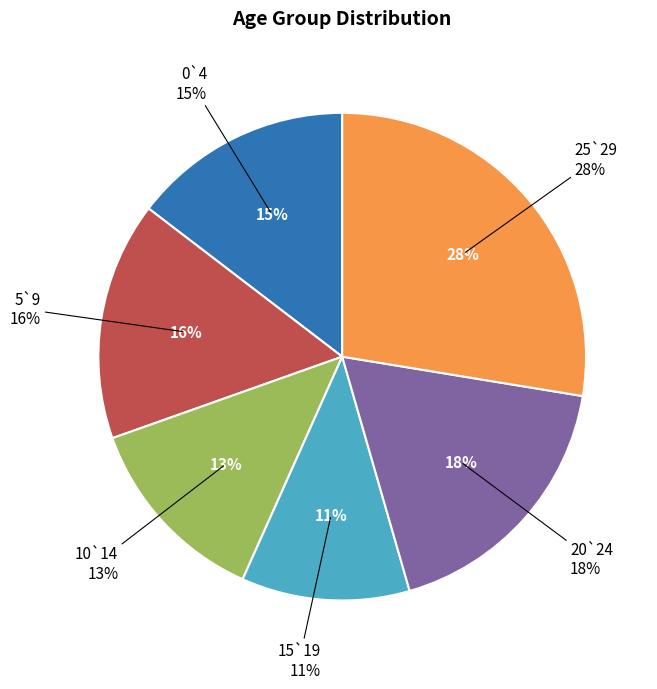

What percentage is the 0`4 slice, to the nearest percent?

15%